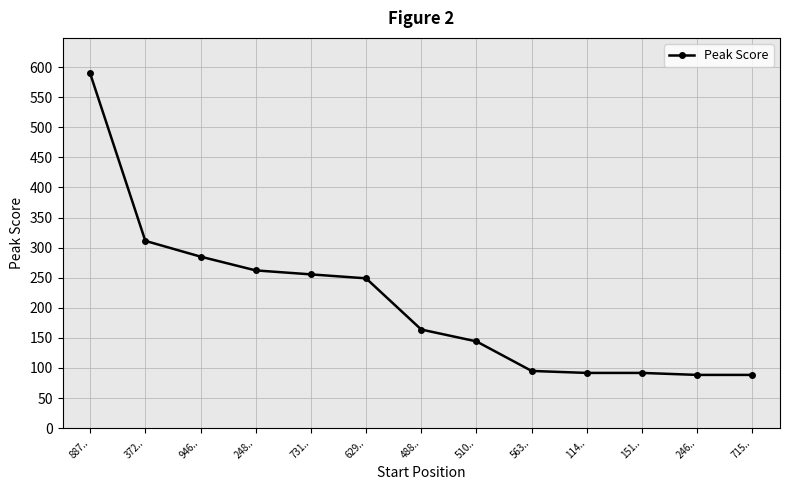

Reading left to right, extract all data points from this chart.

887..=589.6	372..=311.2	946..=285.0	248..=262.1	731..=255.5	629..=248.9	488..=163.8	510..=144.1	563..=95.0	114..=91.7	151..=91.7	246..=88.4	715..=88.4